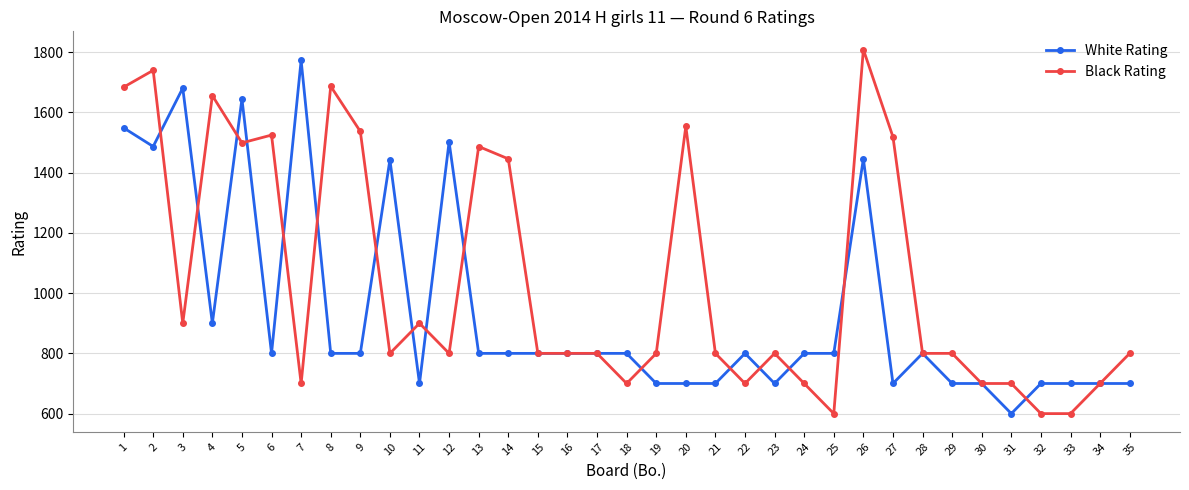

At which category does White Rating reach its first local valley?

2